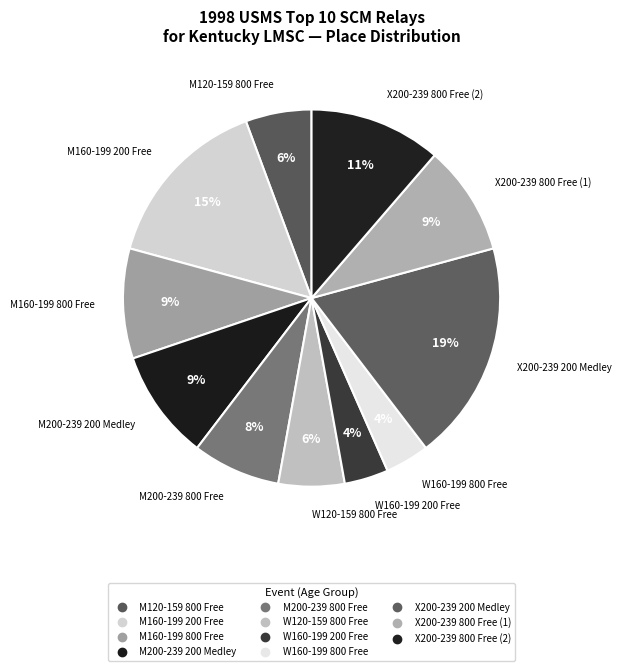

What percentage is NOT represented by W120-159 800 Free?

94.3%